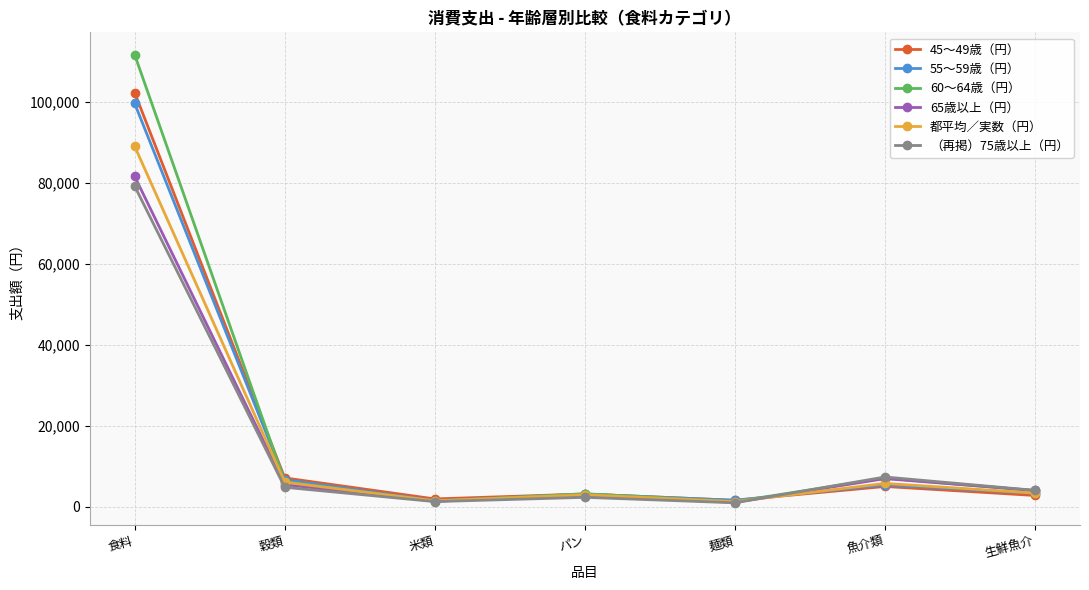

What is the label of the 1st point from the left?

食料